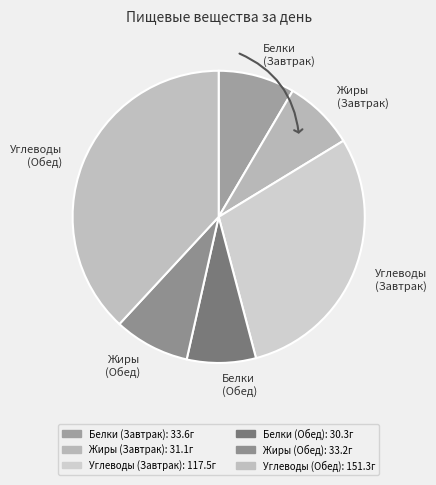

Which has a higher value, Белки (Завтрак) or Углеводы (Завтрак)?

Углеводы (Завтрак)